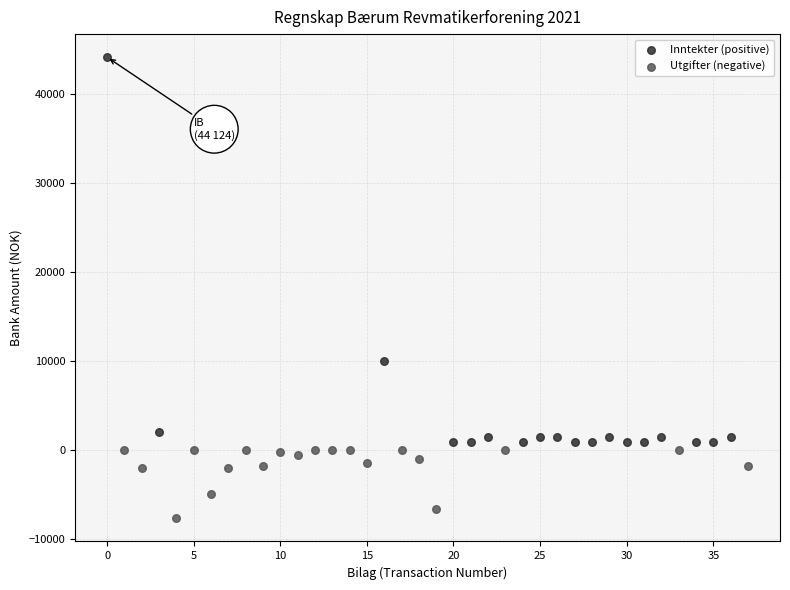

Which series contains the highest Y value?

Inntekter (positive)